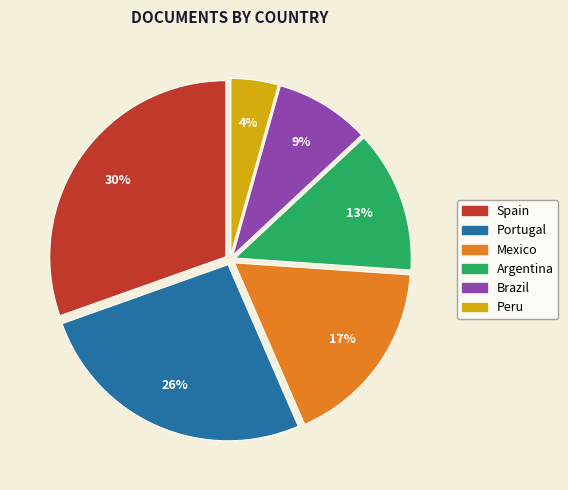

To the nearest percent, what percentage of the pie is Portugal?

26%